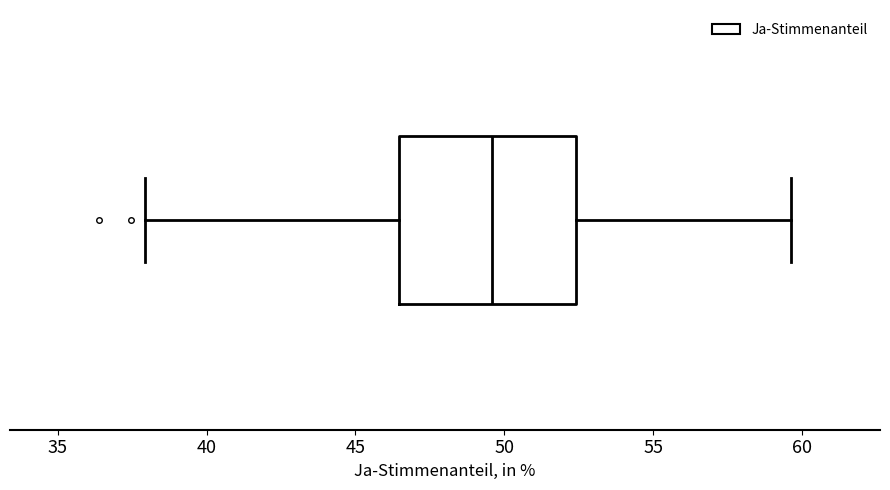

Transcribe this box plot: give where the median line is, the range the box spans, and where the two whiskers end, as read against the x-axis. The values are not printed on the chart, so give them approximately, as read against the axis.

median 49.5, box 46.5 to 52.5, whiskers 38.0 to 59.5